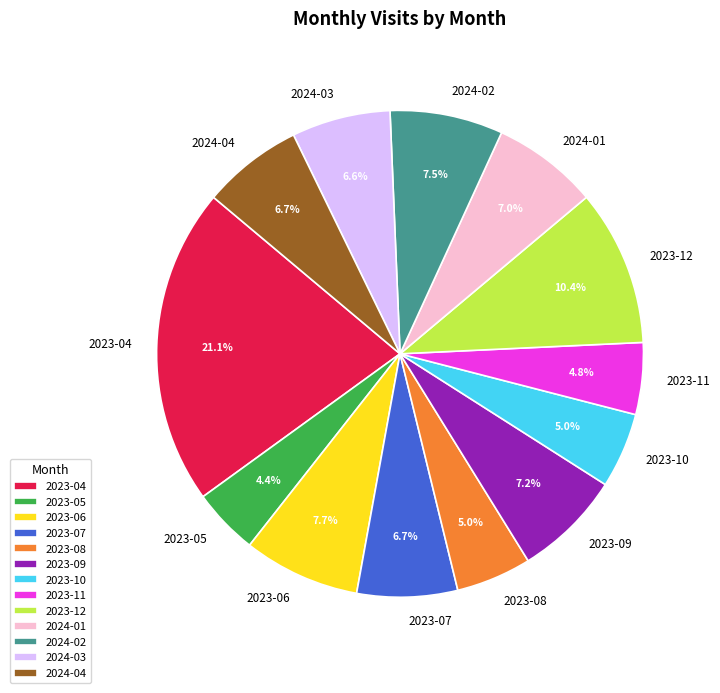

The 2023-04 slice represents 27% of the pie. True or false?

False